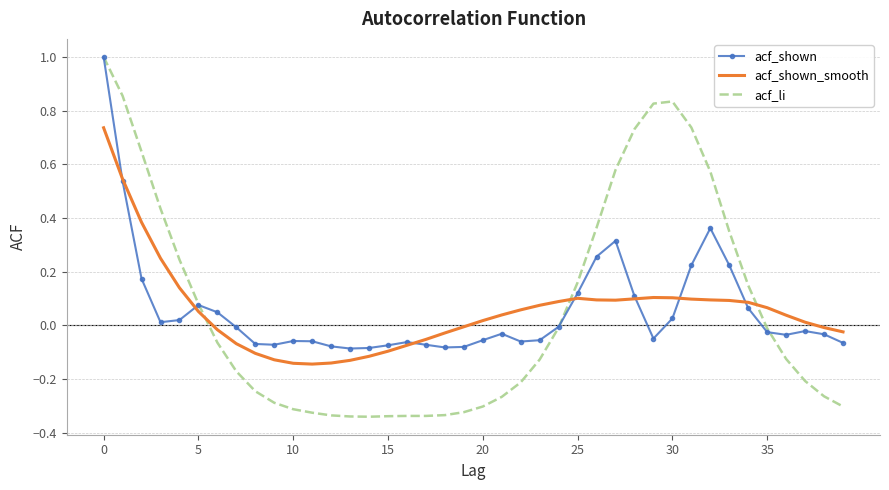

Which series has the widest spread of values?

acf_li